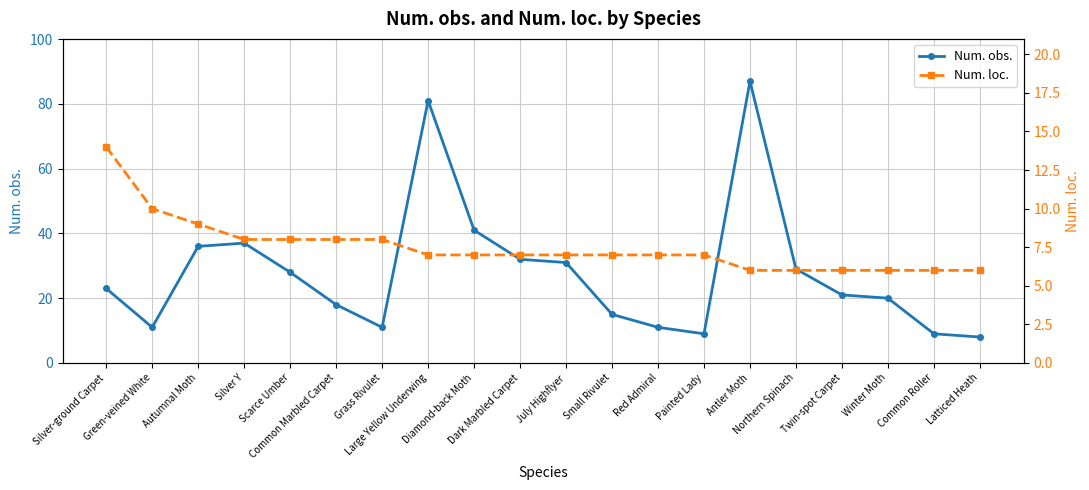

True or false: Num. obs. and Num. loc. cross at least once.

False